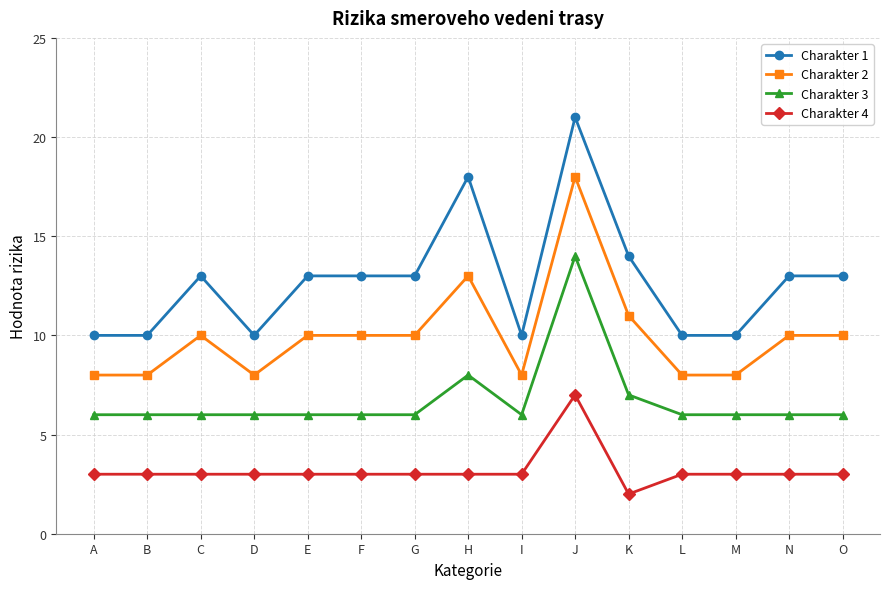

What is the average value of the Charakter 3 series?

7